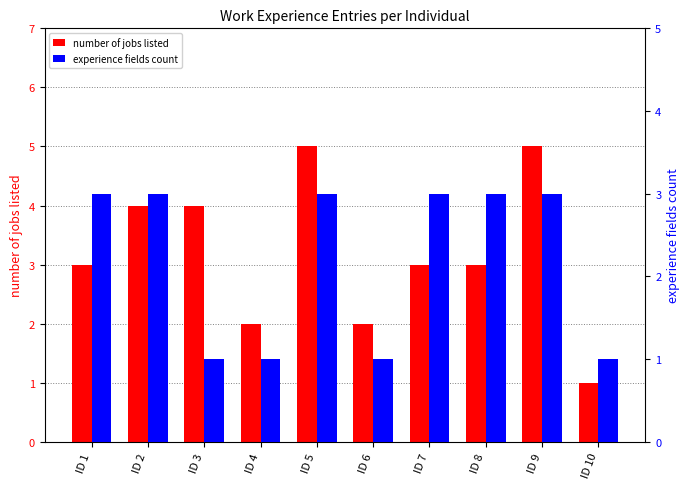

What value does the experience fields count series have at ID 7?

3